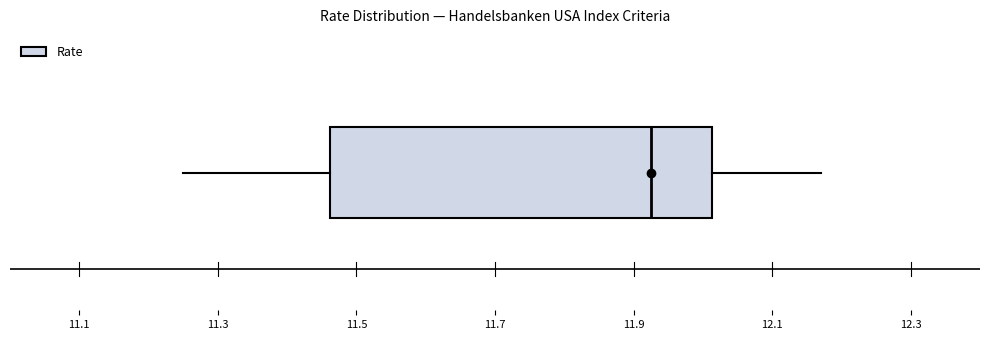

Where is the left edge of the box on the x-axis? The values are not printed on the chart, so give them approximately, as read against the axis.

11.46